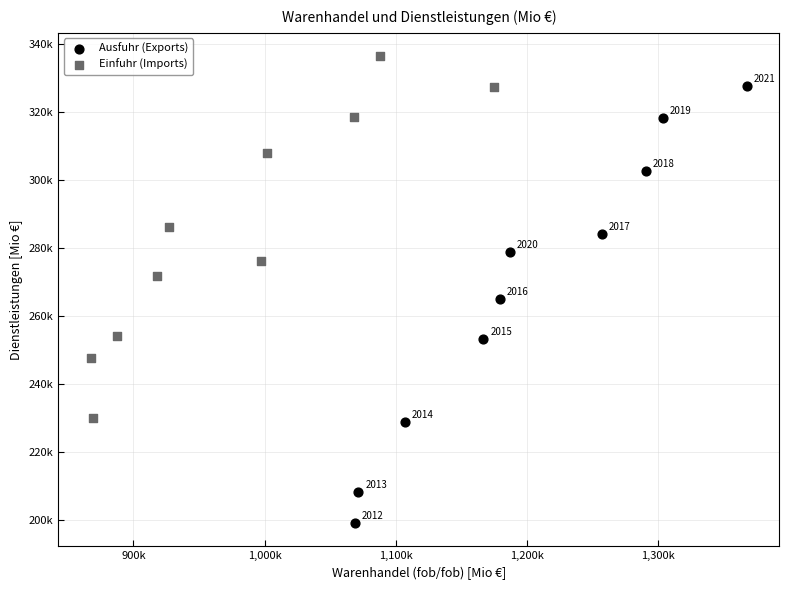

What are all the series names shown in the legend?

Ausfuhr (Exports), Einfuhr (Imports)